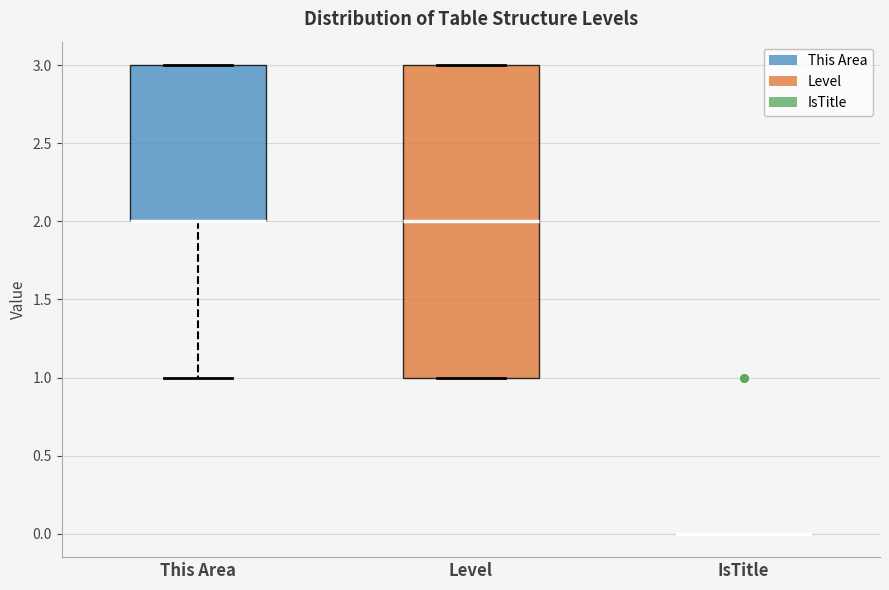

Which box is the tallest, from its lower edge to its upper edge?

Level